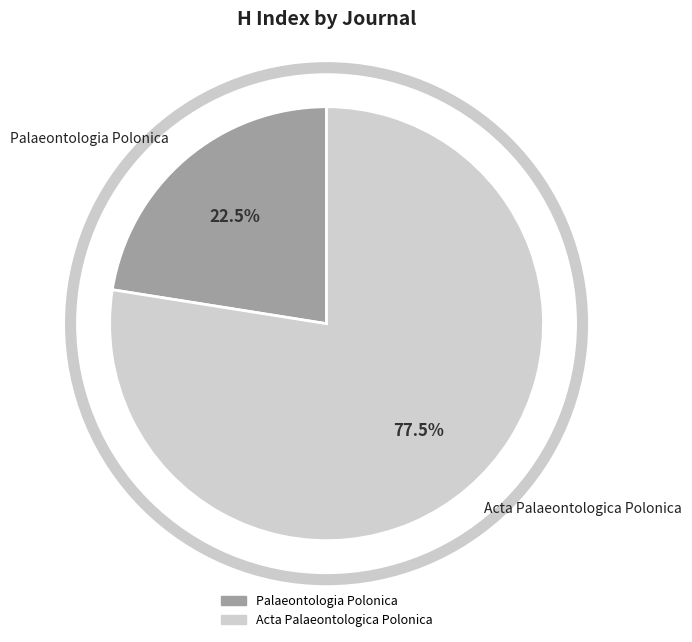

Which category accounts for the majority?

Acta Palaeontologica Polonica